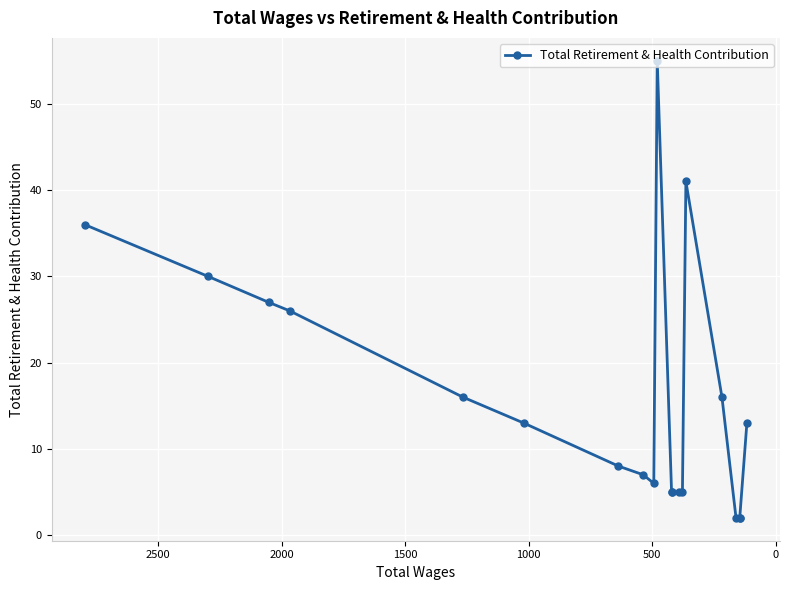

What is the difference between the maximum and second lowest values?

53